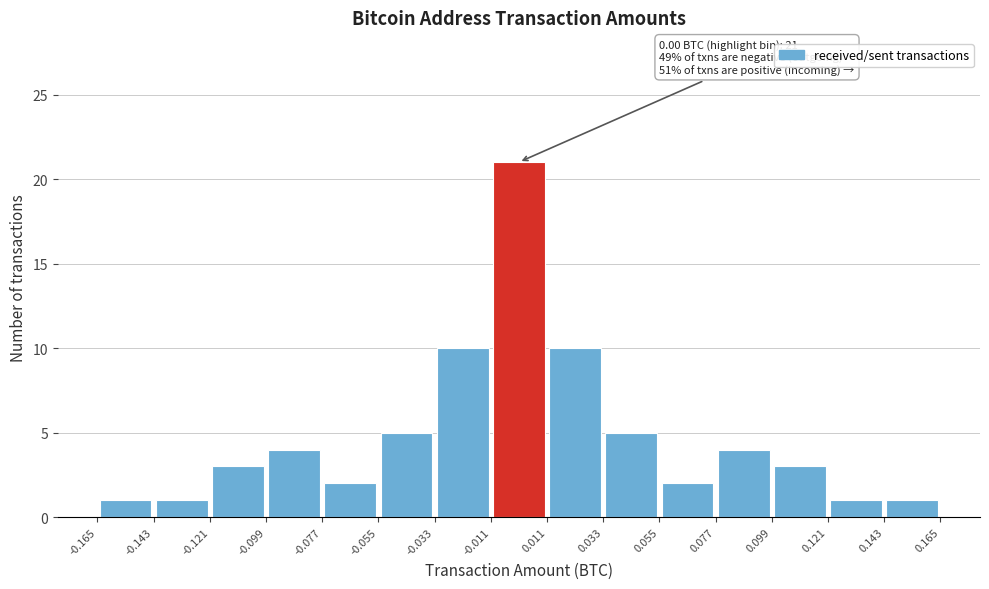

Over which range of the x-axis is the bar tallest?

-0.011 to 0.011